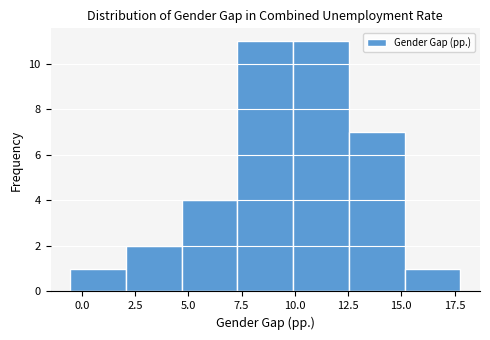

Reading left to right, transcribe this chart: for each bar, give the range it covers on the x-axis and its height. Neither the bar edges nor the heights are printed on the chart, so give them approximately, as read against the axes.

-0.5 to 2.0: 1
2.0 to 4.5: 2
4.5 to 7.5: 4
7.5 to 10.0: 11
10.0 to 12.5: 11
12.5 to 15.0: 7
15.0 to 18.0: 1